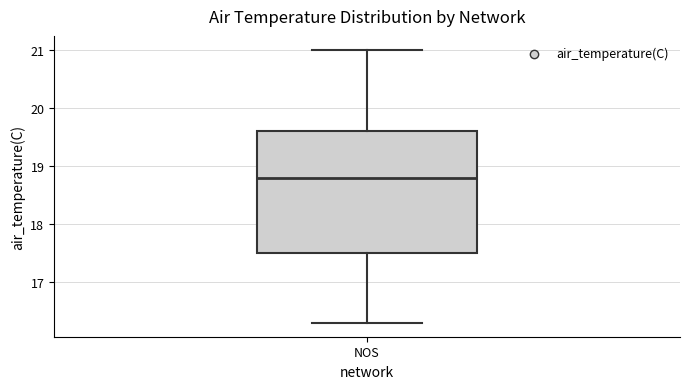

Read this box plot against the y-axis: the position of the median line, the range covered by the box, and the ends of both whiskers. The values are not printed on the chart, so give them approximately, as read against the axis.

median 18.8, box 17.5 to 19.6, whiskers 16.3 to 21.0